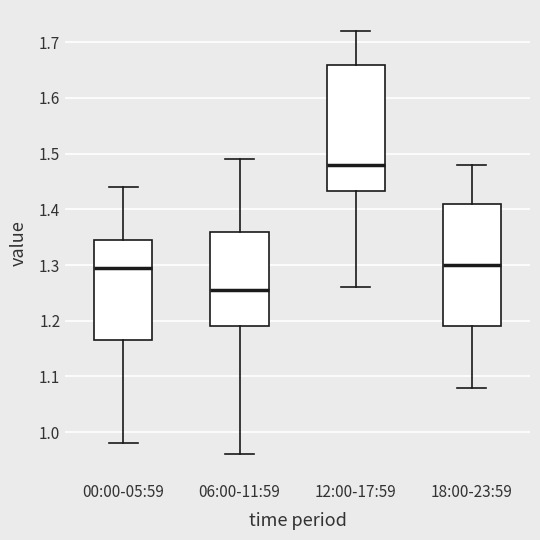

Where does the median line of the box for 12:00-17:59 sit on the y-axis? The values are not printed on the chart, so give them approximately, as read against the axis.

1.48